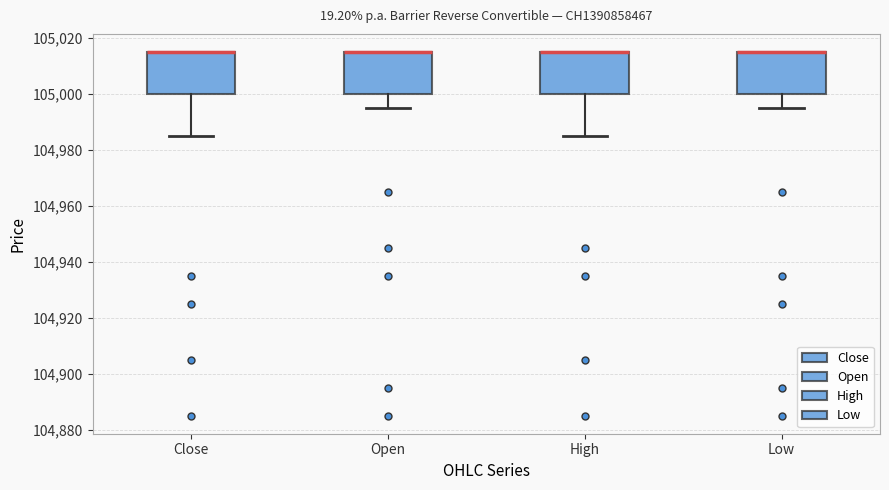

Reading left to right, read every box against the y-axis: the position of its median line, the range the box covers, and the ends of its whiskers. The values are not printed on the chart, so give them approximately, as read against the axis.

Close: median 105016 (drawn on the box's upper edge), box 105000 to 105016, whiskers 104986 to 105016
Open: median 105016 (drawn on the box's upper edge), box 105000 to 105016, whiskers 104996 to 105016
High: median 105016 (drawn on the box's upper edge), box 105000 to 105016, whiskers 104986 to 105016
Low: median 105016 (drawn on the box's upper edge), box 105000 to 105016, whiskers 104996 to 105016